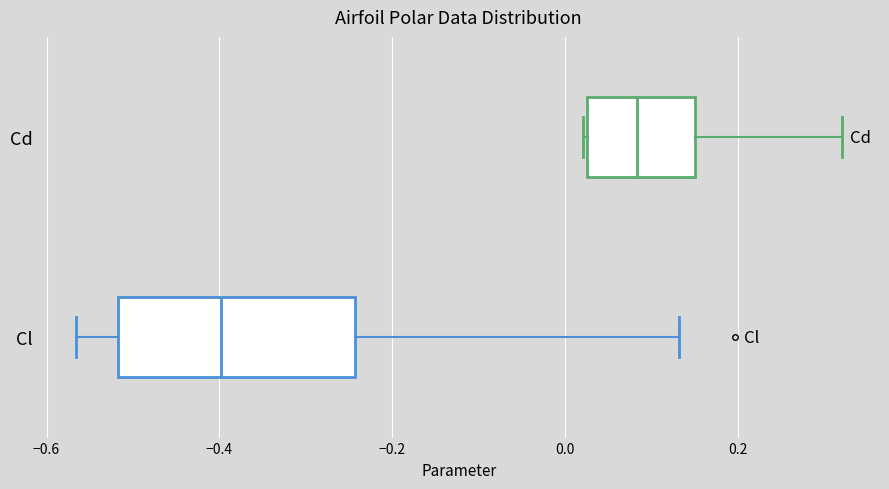

Where does the right whisker of the box for Cd end on the x-axis? The values are not printed on the chart, so give them approximately, as read against the axis.

0.32